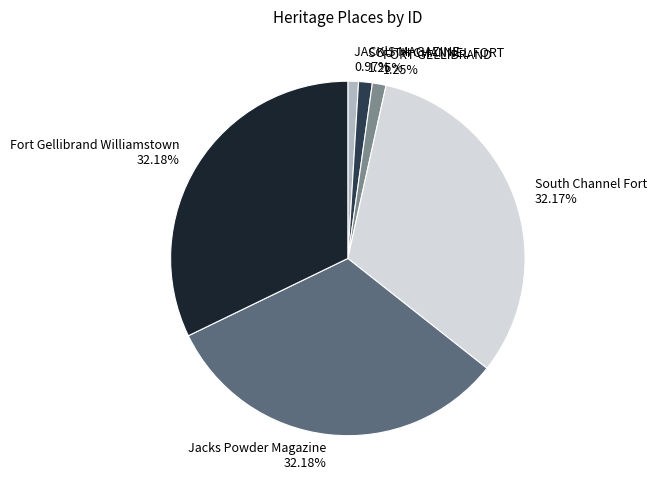

To the nearest percent, what portion does Jacks Powder Magazine represent?

32%